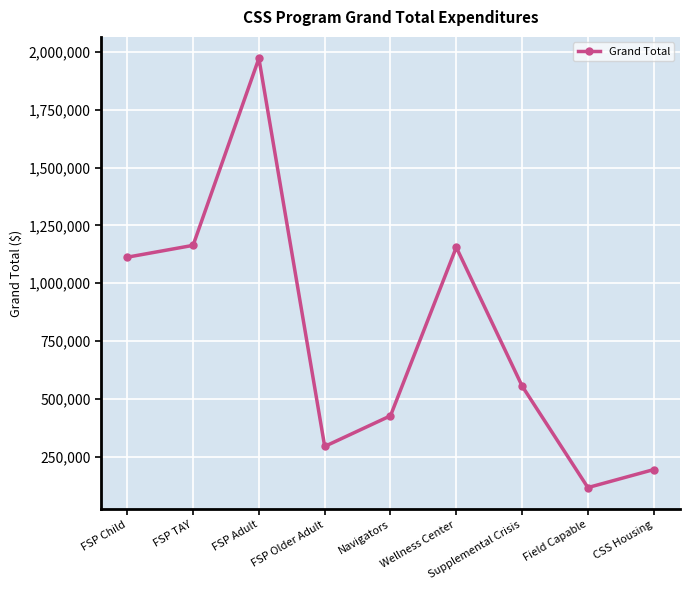

What is the label of the 1st point from the left?

FSP Child